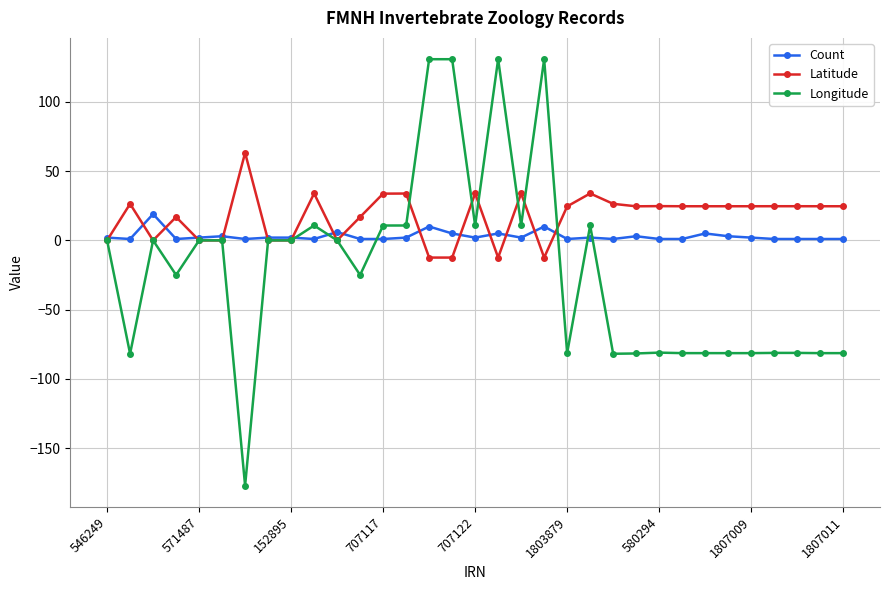

What is the difference between the maximum and minimum values in the Count series?

18.0